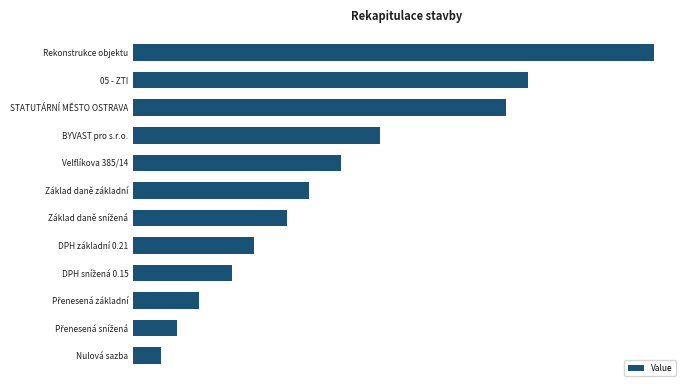

Are the bars horizontal?

Yes